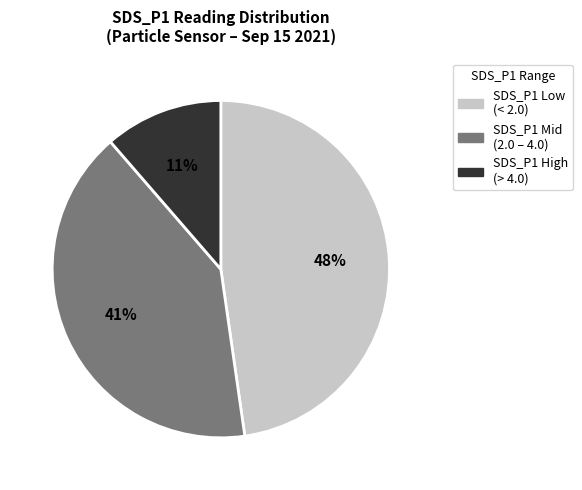

Is there any slice that represents more than half of the pie?

No